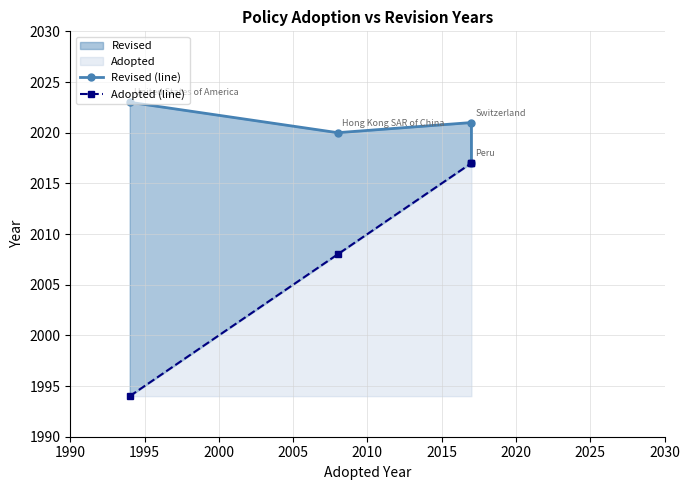

The value of Revised (line) at 2000 is 2021. True or false?

True